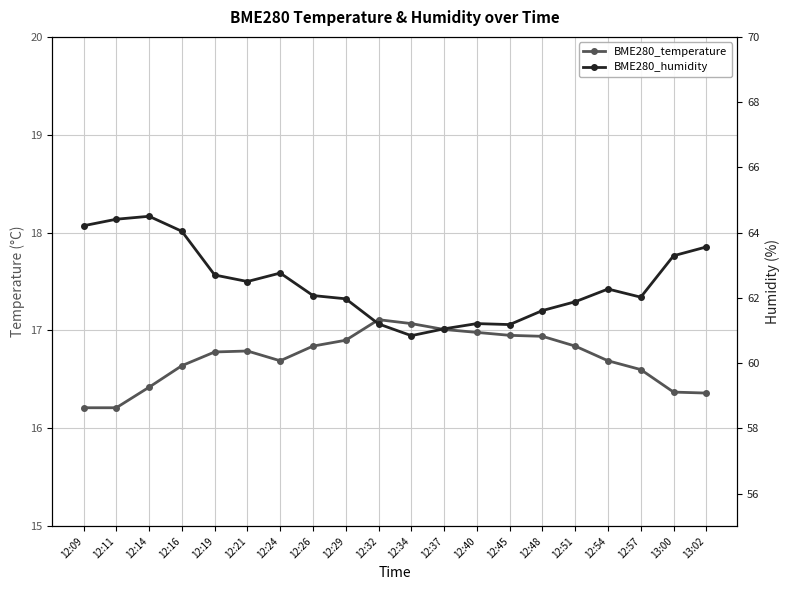

True or false: BME280_temperature and BME280_humidity cross at least once.

False